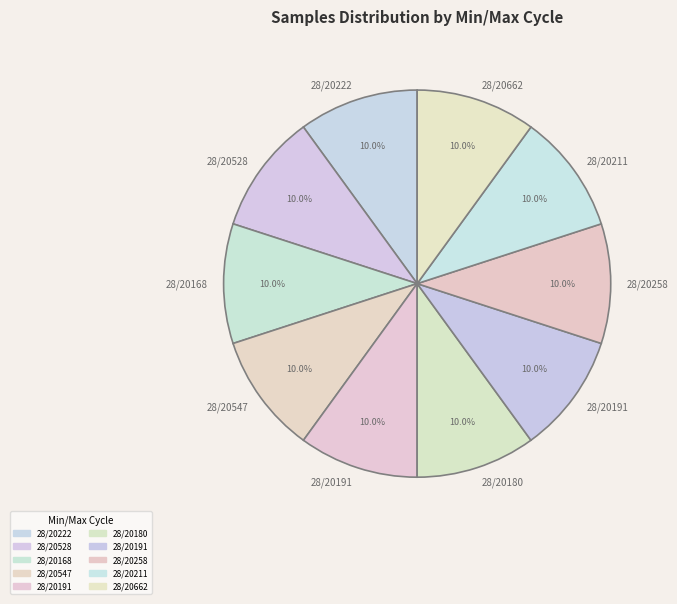

Rank the categories by value from lowest to highest.

28/20191, 28/20191, 28/20258, 28/20211, 28/20662, 28/20180, 28/20547, 28/20528, 28/20168, 28/20222